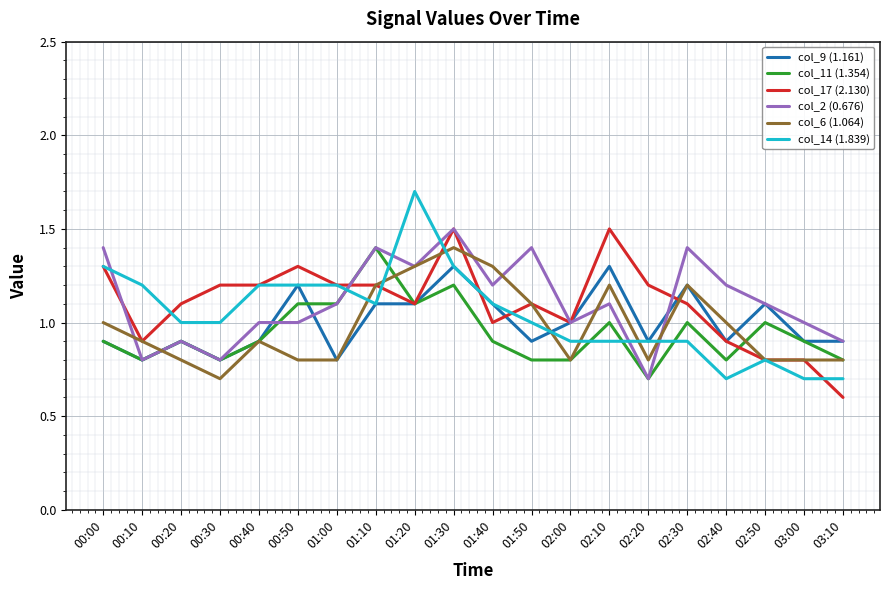

What position from the left is 02:50?

18